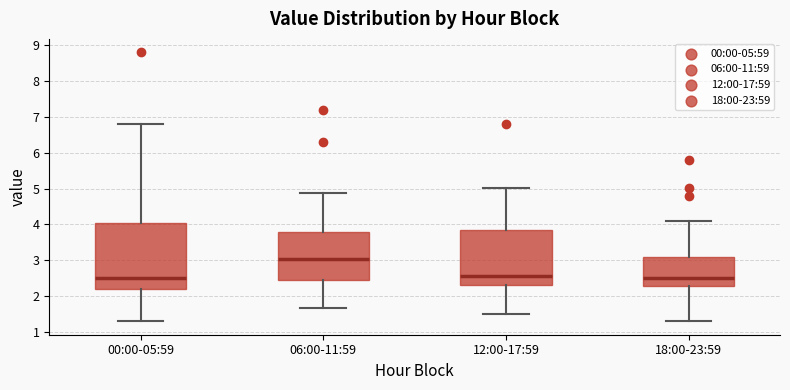

Reading left to right, transcribe this box plot: for each box, give where its median line is, the range the box spans, and where its two whiskers end, as read against the y-axis. The values are not printed on the chart, so give them approximately, as read against the axis.

00:00-05:59: median 2.5, box 2.2 to 4.0, whiskers 1.3 to 6.8
06:00-11:59: median 3.0, box 2.5 to 3.8, whiskers 1.7 to 4.9
12:00-17:59: median 2.6, box 2.3 to 3.9, whiskers 1.5 to 5.0
18:00-23:59: median 2.5, box 2.3 to 3.1, whiskers 1.3 to 4.1